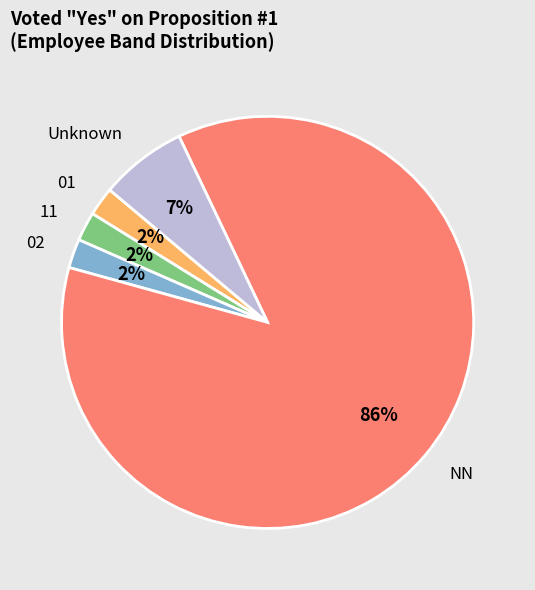

The NN slice represents 96% of the pie. True or false?

False